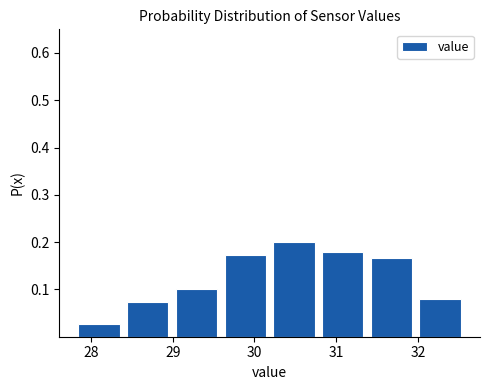

Reading left to right, transcribe this chart: for each bar, give the range it covers on the x-axis and its height. Neither the bar edges nor the heights are printed on the chart, so give them approximately, as read against the axes.

27.8 to 28.4: 0.03
28.4 to 29.0: 0.07
29.0 to 29.6: 0.10
29.6 to 30.2: 0.17
30.2 to 30.8: 0.20
30.8 to 31.4: 0.18
31.4 to 32.0: 0.17
32.0 to 32.6: 0.08